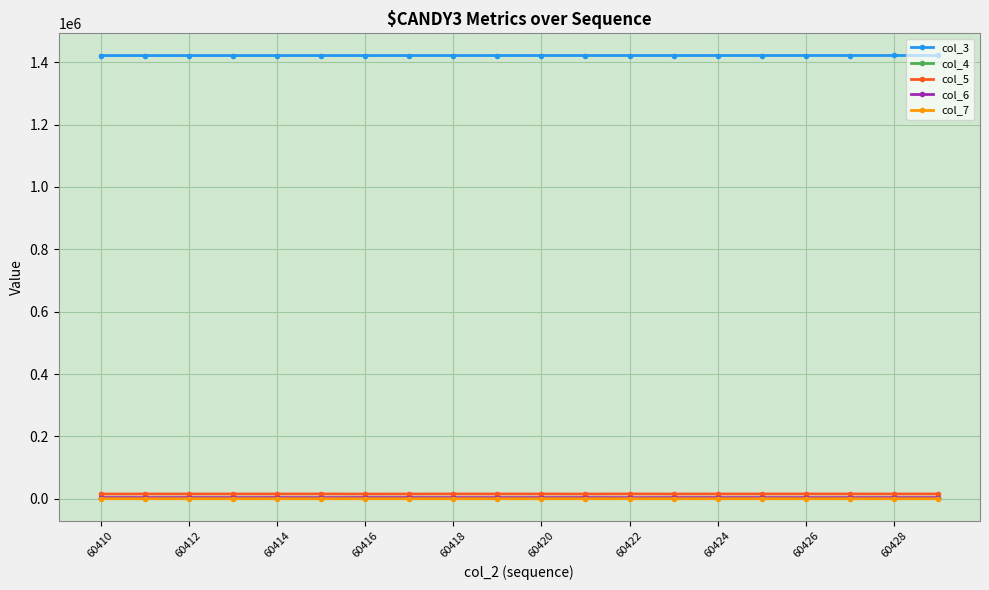

Which series has the largest total across all categories?

col_3